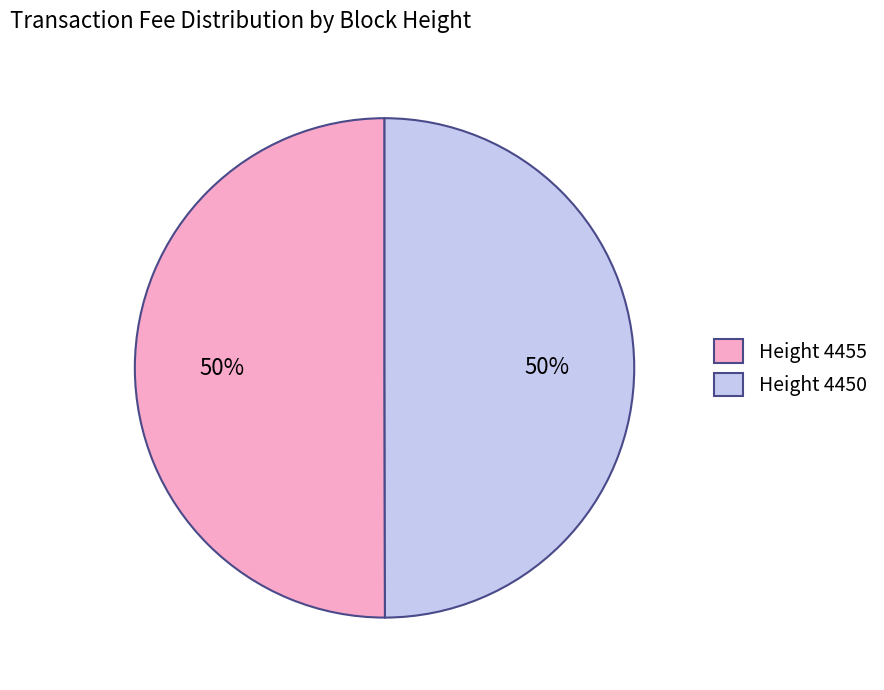

Count the number of slices in the pie.

2